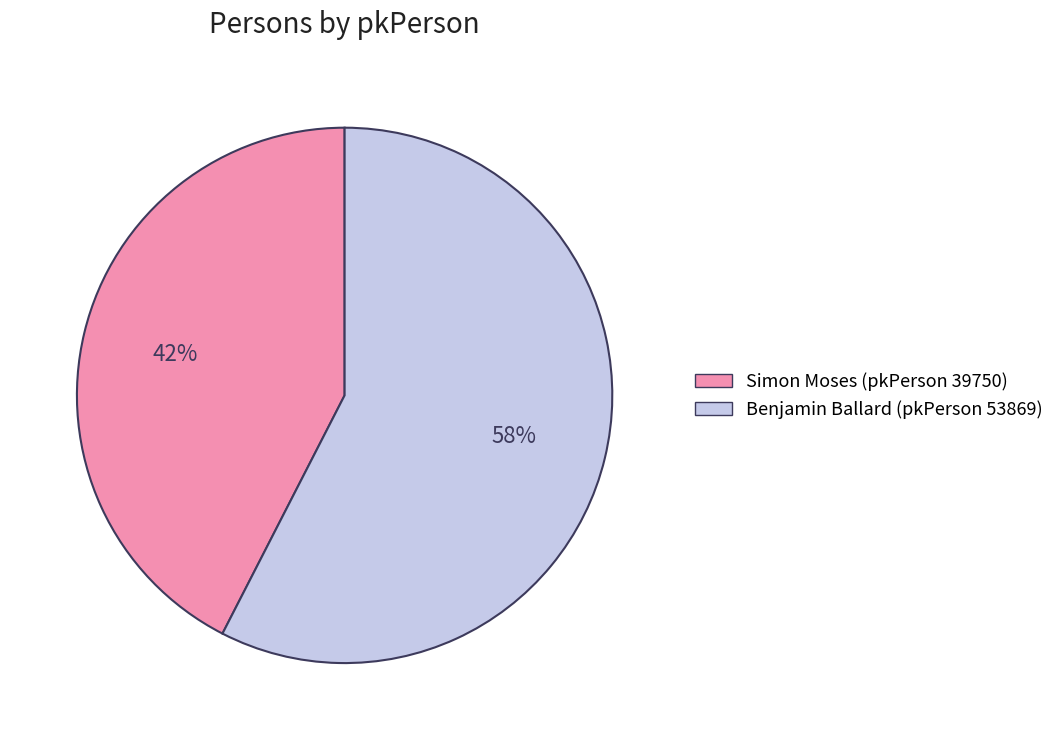

What is the largest slice in the pie chart?

Benjamin Ballard (pkPerson 53869)